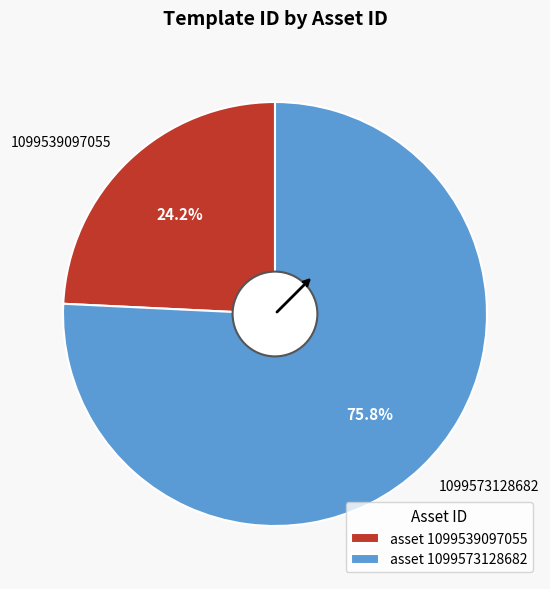

Approximately how many times larger is the value at 1099539097055 compared to 1099573128682?

0.3